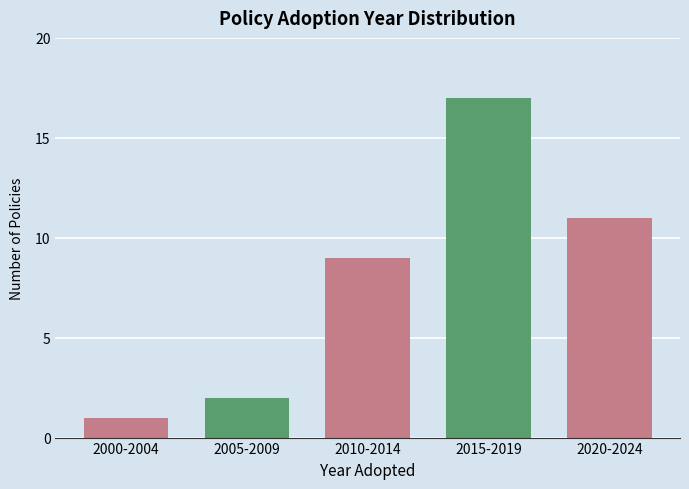

Reading left to right, transcribe all the data shown in this chart.

2000-2004=1	2005-2009=2	2010-2014=9	2015-2019=17	2020-2024=11